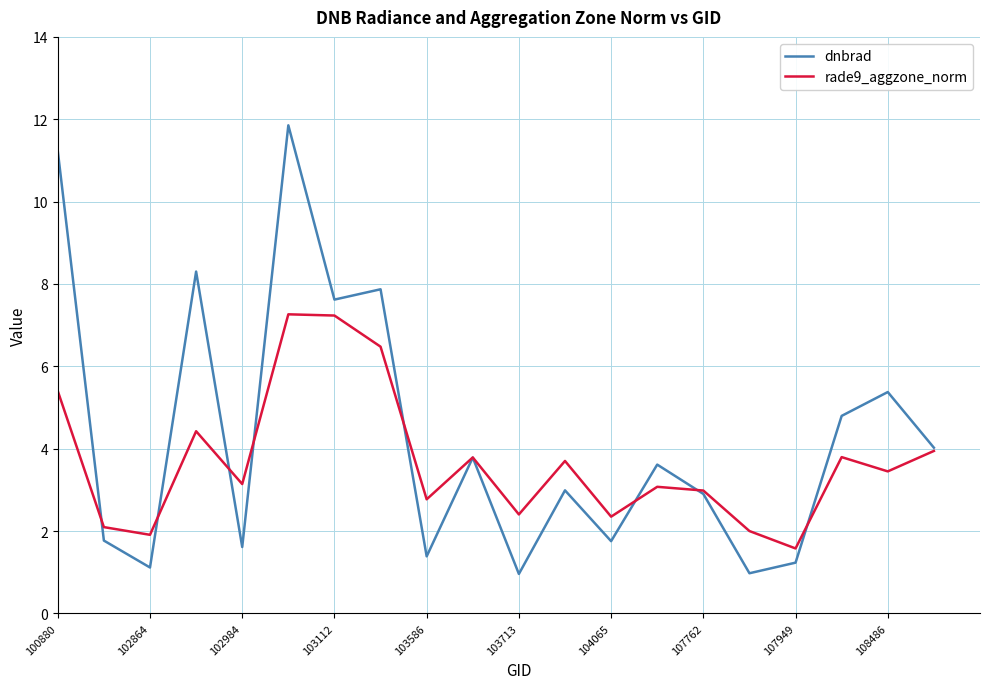

In dnbrad, how many points are lower than both neighbors (excluding endpoints)?

7